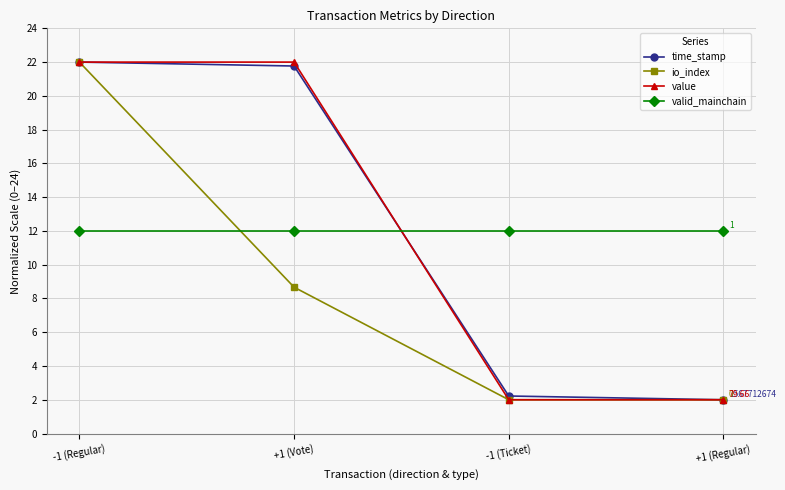

At which category is the sum across all series the highest?

-1 (Regular)